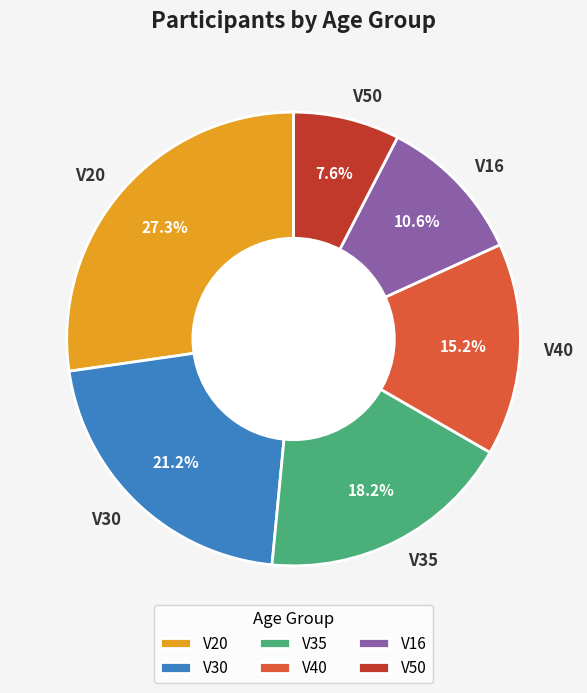

Does V40 represent more than half of the total?

No